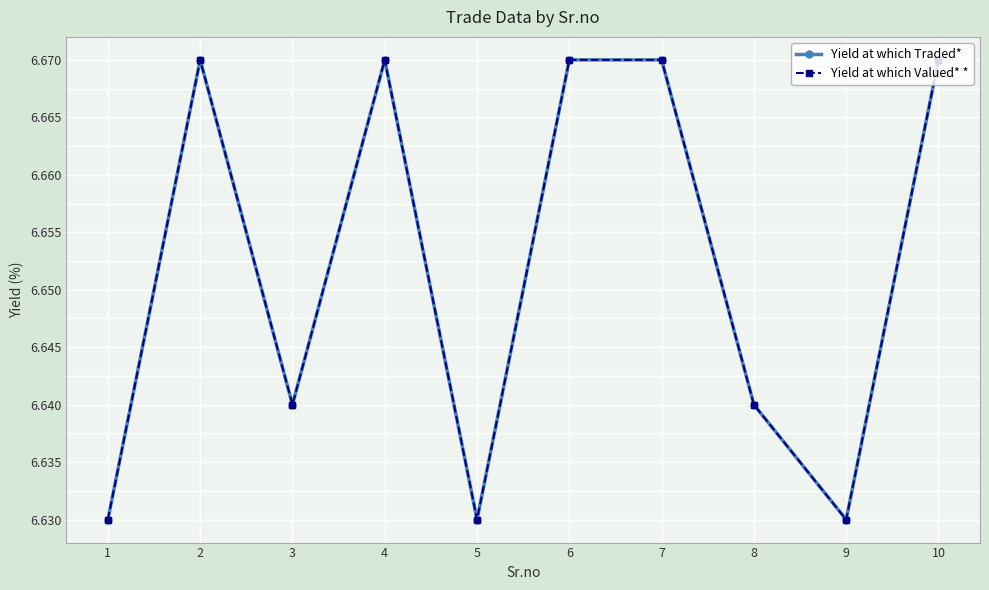

Does the chart display data point markers on the line(s)?

Yes